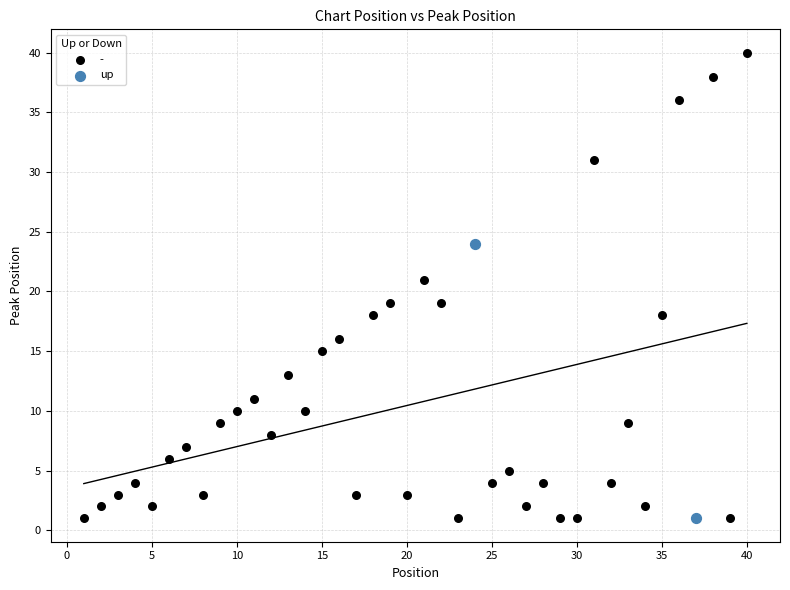

What are all the series names shown in the legend?

-, up